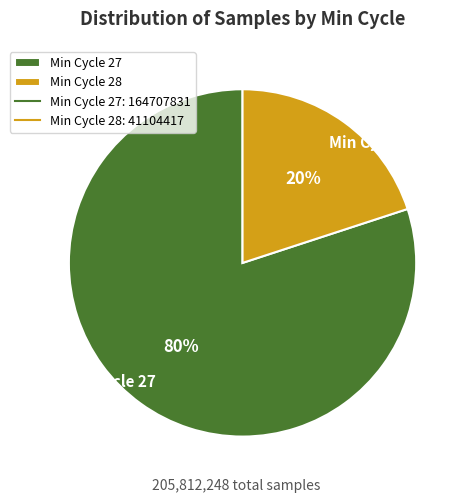

Is the sum of Min Cycle 28 and Min Cycle 27 greater than half?

Yes